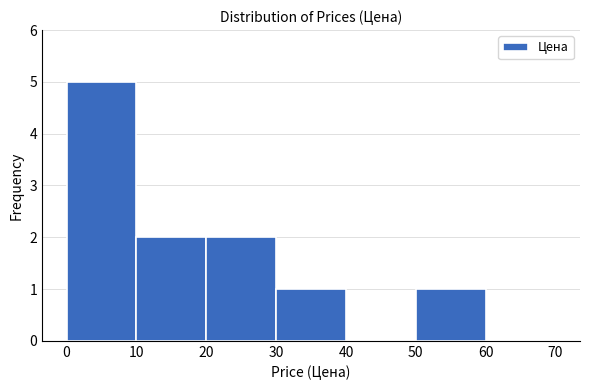

Reading left to right, transcribe this chart: for each bar, give the range it covers on the x-axis and its height. The values are not printed on the chart, so give them approximately, as read against the axis.

0 to 10: 5
10 to 20: 2
20 to 30: 2
30 to 40: 1
40 to 50: 0
50 to 60: 1
60 to 70: 0